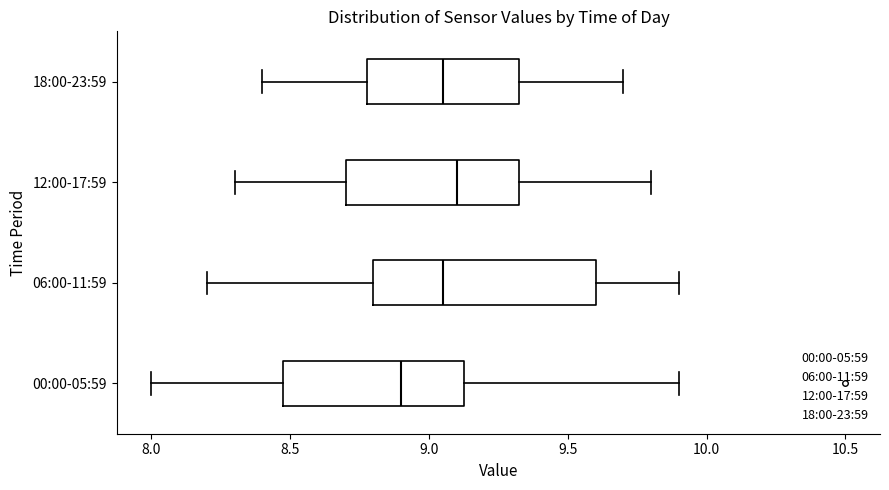

Reading bottom to top, read every box against the x-axis: the position of its median line, the range the box covers, and the ends of its whiskers. The values are not printed on the chart, so give them approximately, as read against the axis.

00:00-05:59: median 8.90, box 8.50 to 9.15, whiskers 8.00 to 9.90
06:00-11:59: median 9.05, box 8.80 to 9.60, whiskers 8.20 to 9.90
12:00-17:59: median 9.10, box 8.70 to 9.35, whiskers 8.30 to 9.80
18:00-23:59: median 9.05, box 8.80 to 9.35, whiskers 8.40 to 9.70